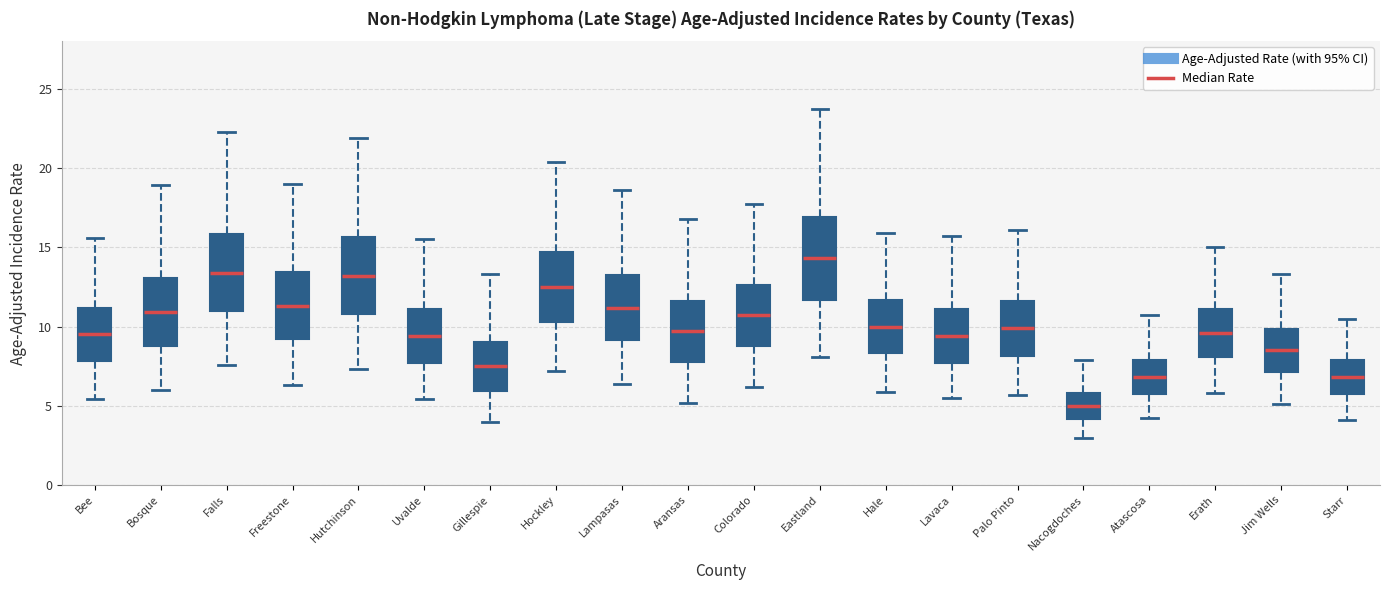

Where does the upper whisker of the box for Bosque end on the y-axis? The values are not printed on the chart, so give them approximately, as read against the axis.

19.0